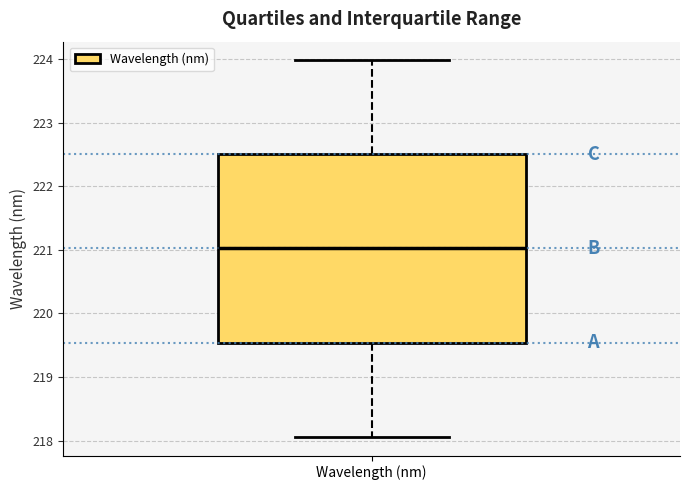

Where is the upper edge of the box for Wavelength (nm) on the y-axis? The values are not printed on the chart, so give them approximately, as read against the axis.

222.5